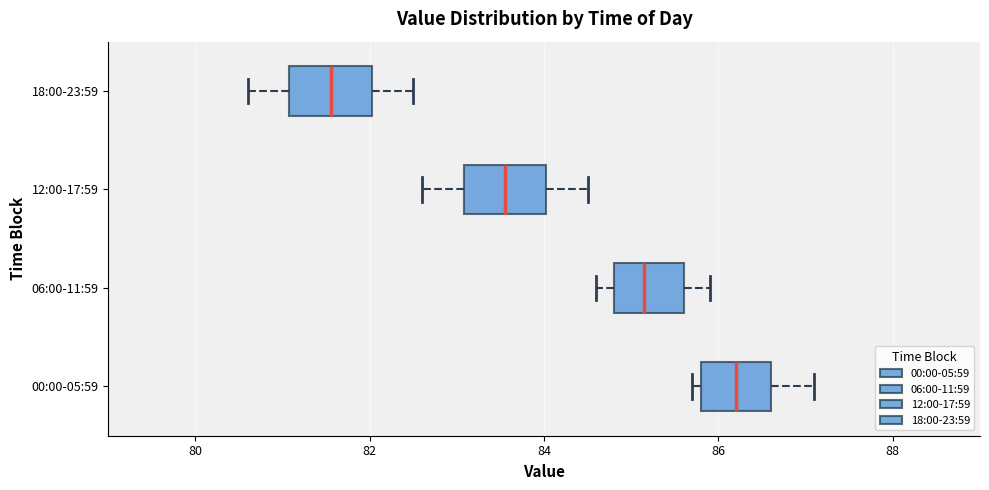

Reading bottom to top, transcribe this box plot: for each box, give where its median line is, the range the box spans, and where its two whiskers end, as read against the x-axis. The values are not printed on the chart, so give them approximately, as read against the axis.

00:00-05:59: median 86.2, box 85.8 to 86.6, whiskers 85.8 (just left of the box's left edge) to 87.2
06:00-11:59: median 85.2, box 84.8 to 85.6, whiskers 84.6 to 86.0
12:00-17:59: median 83.6, box 83.0 to 84.0, whiskers 82.6 to 84.6
18:00-23:59: median 81.6, box 81.0 to 82.0, whiskers 80.6 to 82.6